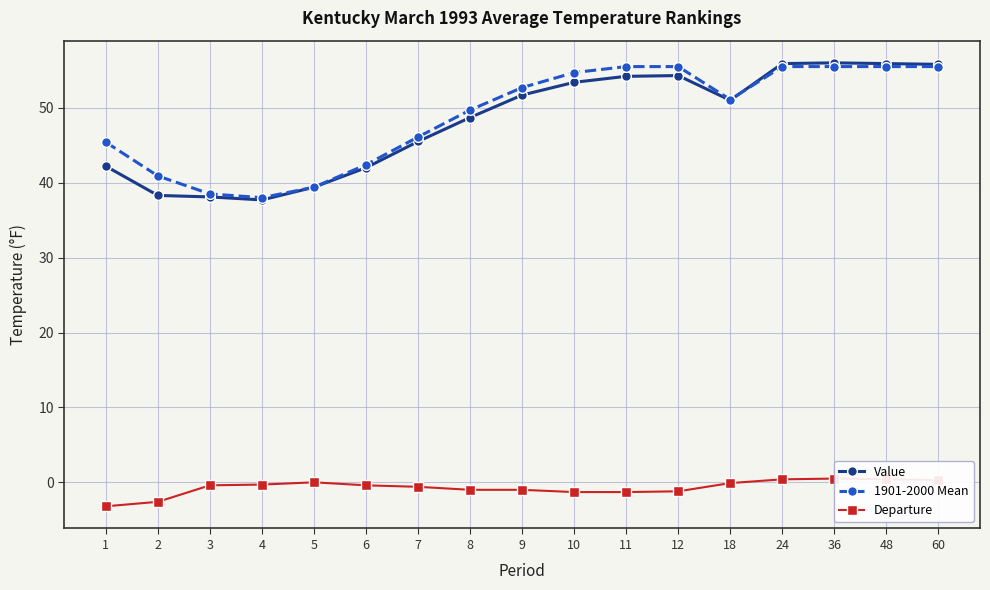

Reading left to right, transcribe all the data shown in this chart.

Value: 1=42.2	2=38.3	3=38.1	4=37.7	5=39.4	6=42.0	7=45.5	8=48.7	9=51.7	10=53.4	11=54.2	12=54.3	18=51.0	24=55.9	36=56.0	48=55.9	60=55.8
1901-2000 Mean: 1=45.4	2=40.9	3=38.5	4=38.0	5=39.4	6=42.4	7=46.1	8=49.7	9=52.7	10=54.7	11=55.5	12=55.5	18=51.1	24=55.5	36=55.5	48=55.5	60=55.5
Departure: 1=-3.2	2=-2.6	3=-0.4	4=-0.3	5=0.0	6=-0.4	7=-0.6	8=-1.0	9=-1.0	10=-1.3	11=-1.3	12=-1.2	18=-0.1	24=0.4	36=0.5	48=0.4	60=0.3